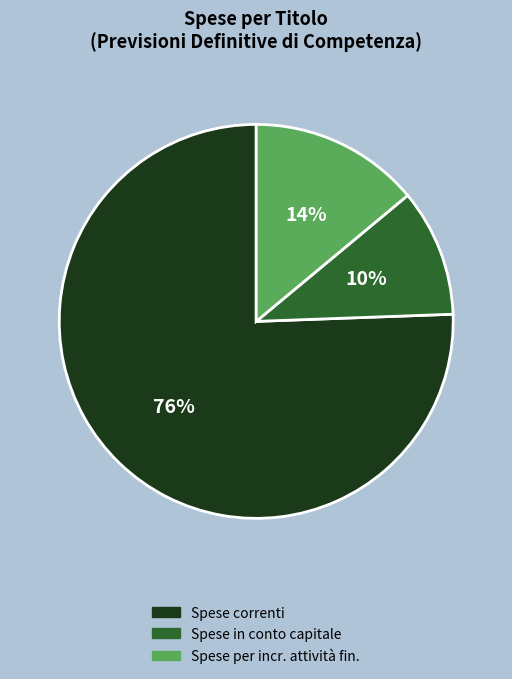

How many slices are in this pie chart?

3